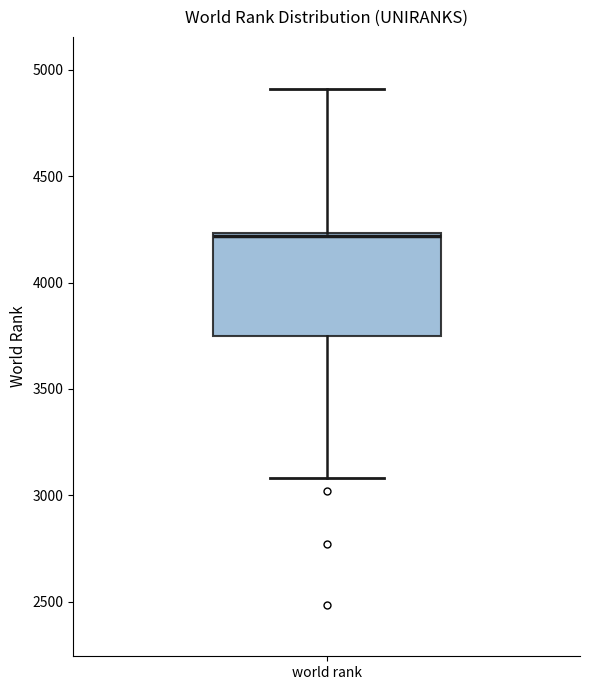

Where is the upper edge of the box for world rank on the y-axis? The values are not printed on the chart, so give them approximately, as read against the axis.

4250